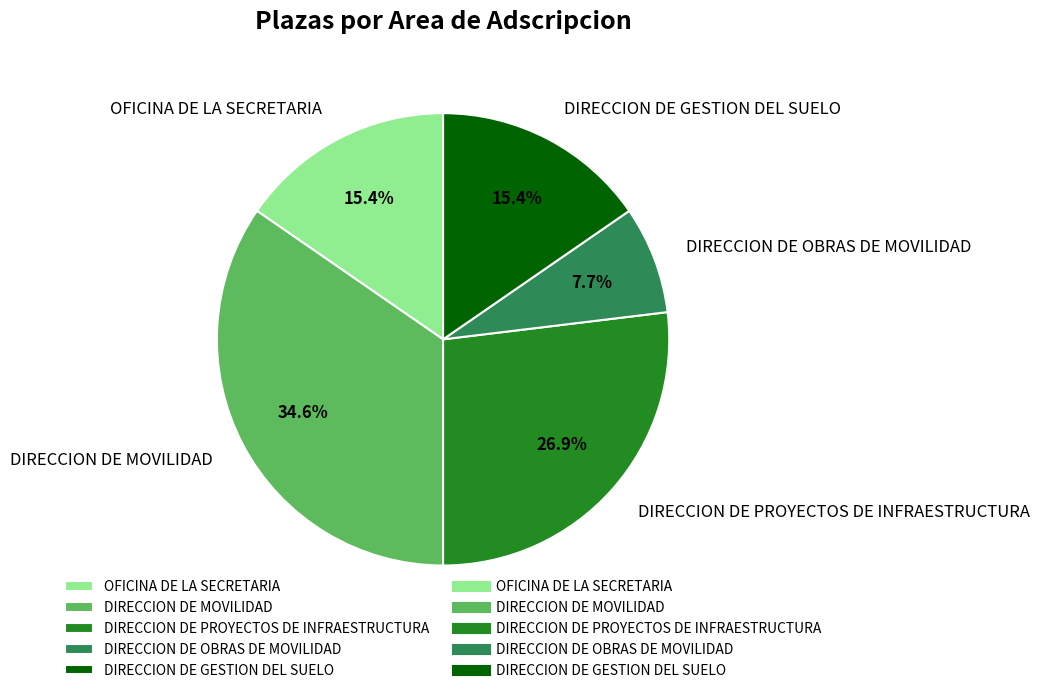

What is the ratio of the value at DIRECCION DE OBRAS DE MOVILIDAD to the value at DIRECCION DE PROYECTOS DE INFRAESTRUCTURA?

0.3